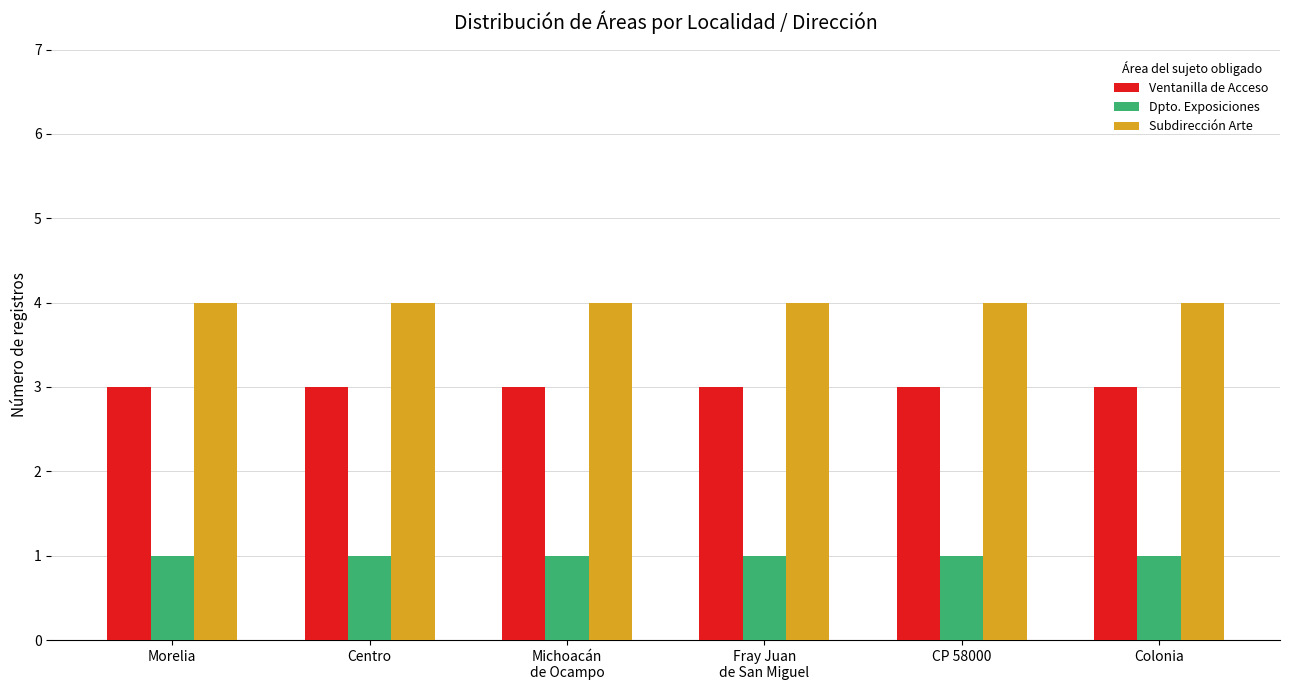

True or false: Ventanilla de Acceso has a value of 1 at Colonia.

False